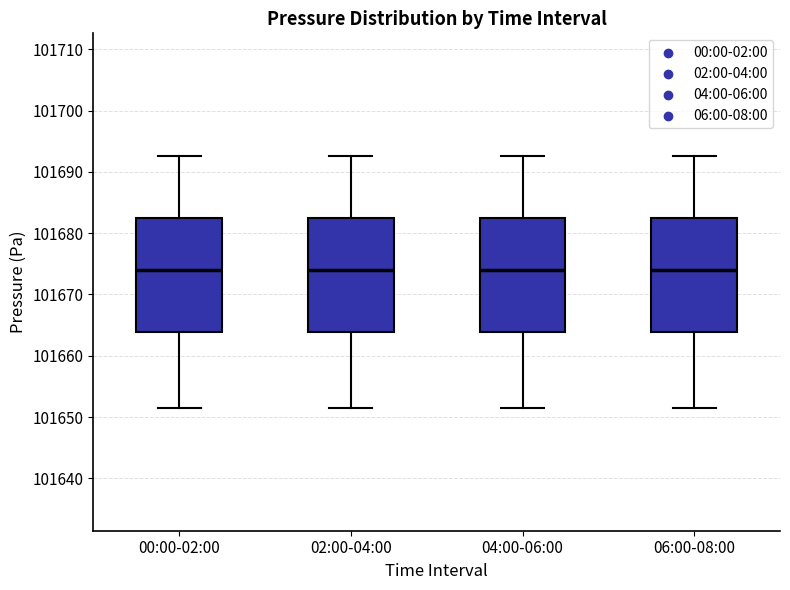

Where is the upper edge of the box for 00:00-02:00 on the y-axis? The values are not printed on the chart, so give them approximately, as read against the axis.

101682